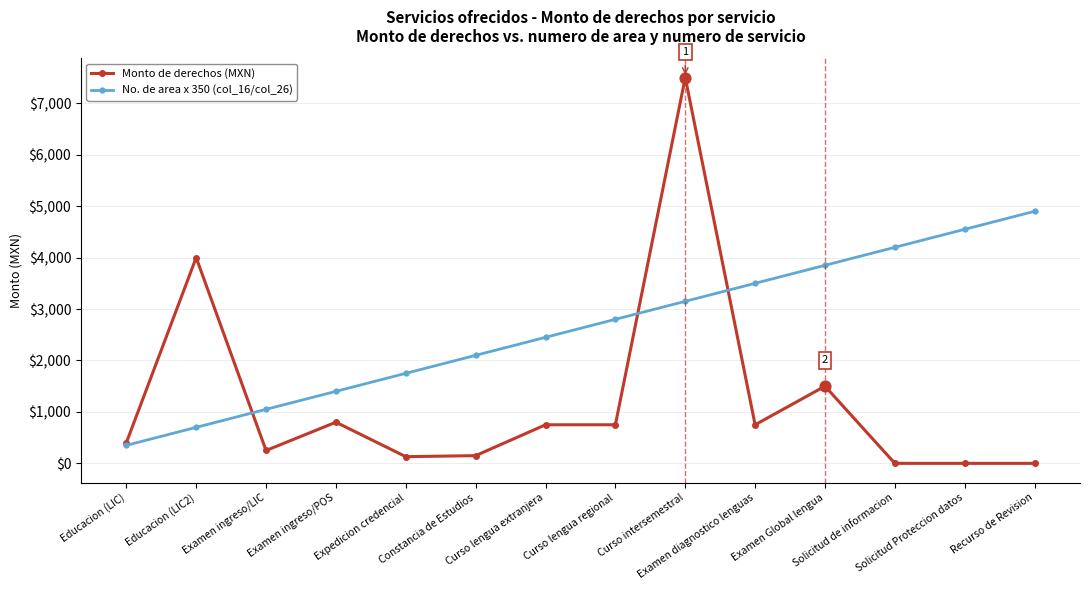

Which series has the widest spread of values?

Monto de derechos (MXN)